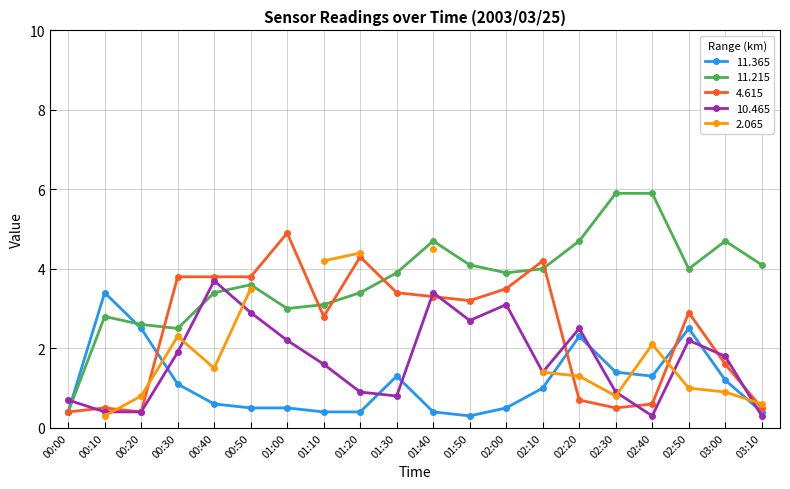

True or false: 10.465 and 4.615 intersect in this chart.

True